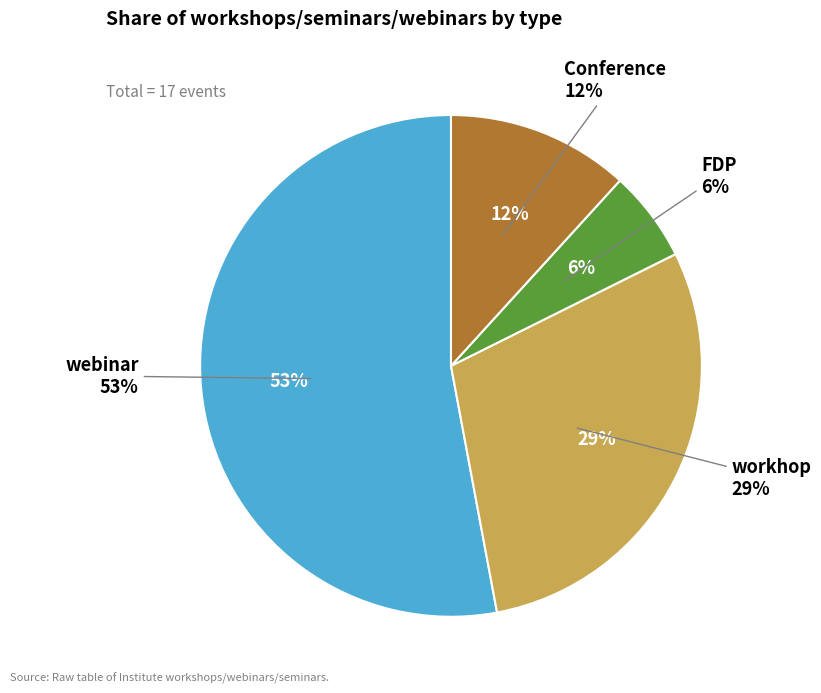

Approximately how many times larger is the value at Conference compared to FDP?

2.0